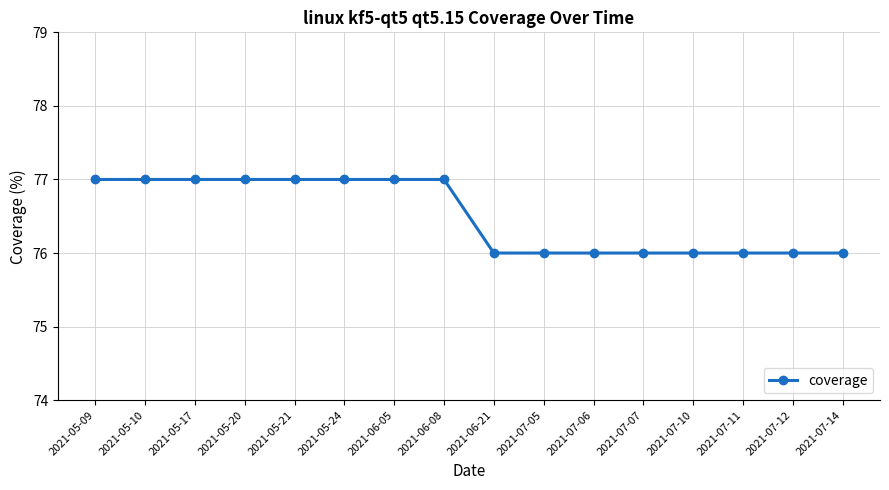

The chart shows a value of 76 at 2021-07-06. True or false?

True